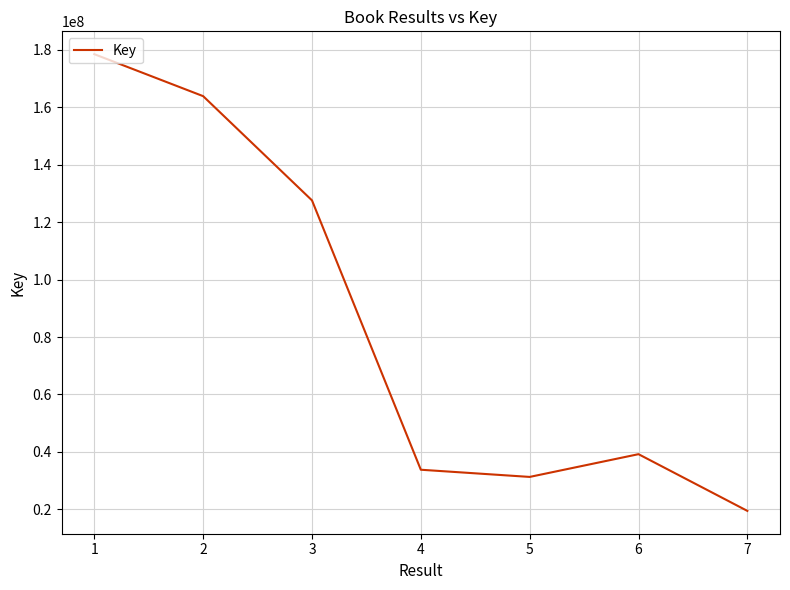

List the labels in order of value, smallest first.

7, 5, 4, 6, 3, 2, 1